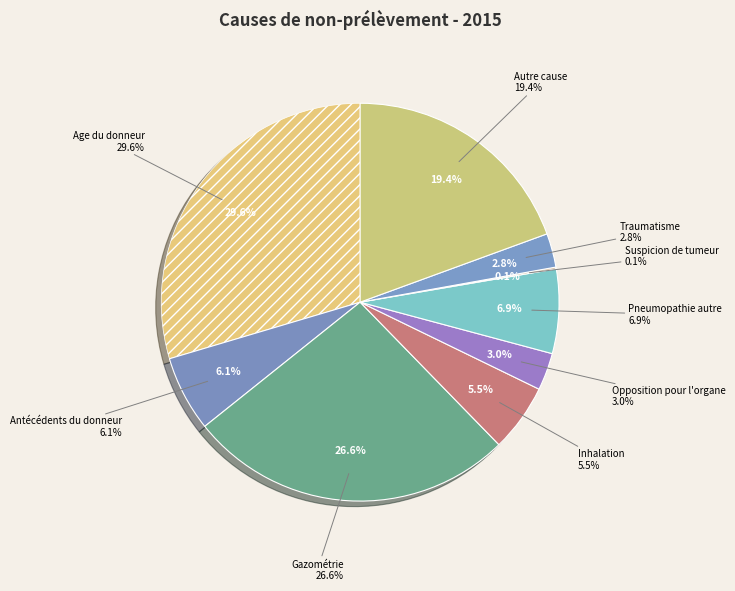

What is the largest slice in the pie chart?

Age du donneur